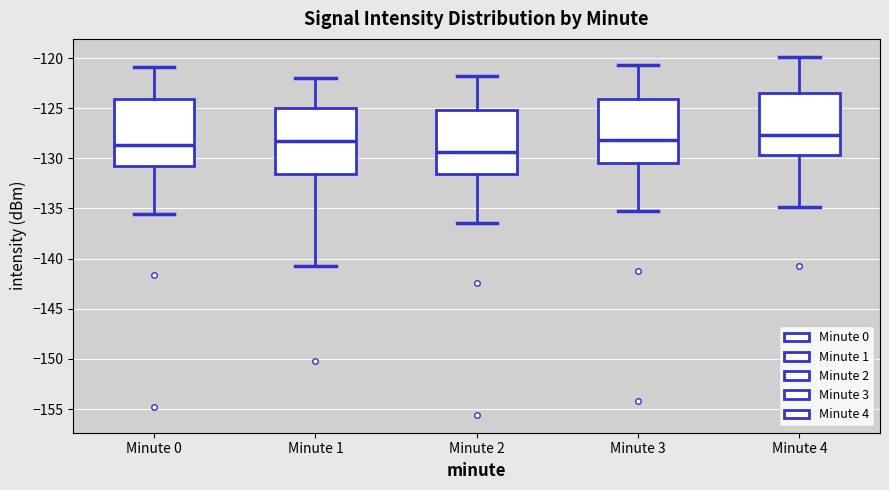

Where does the upper whisker of the box for Minute 0 end on the y-axis? The values are not printed on the chart, so give them approximately, as read against the axis.

-121.0